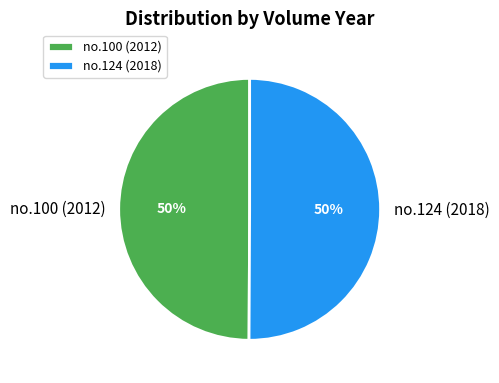

To the nearest percent, what is the average slice percentage?

50%